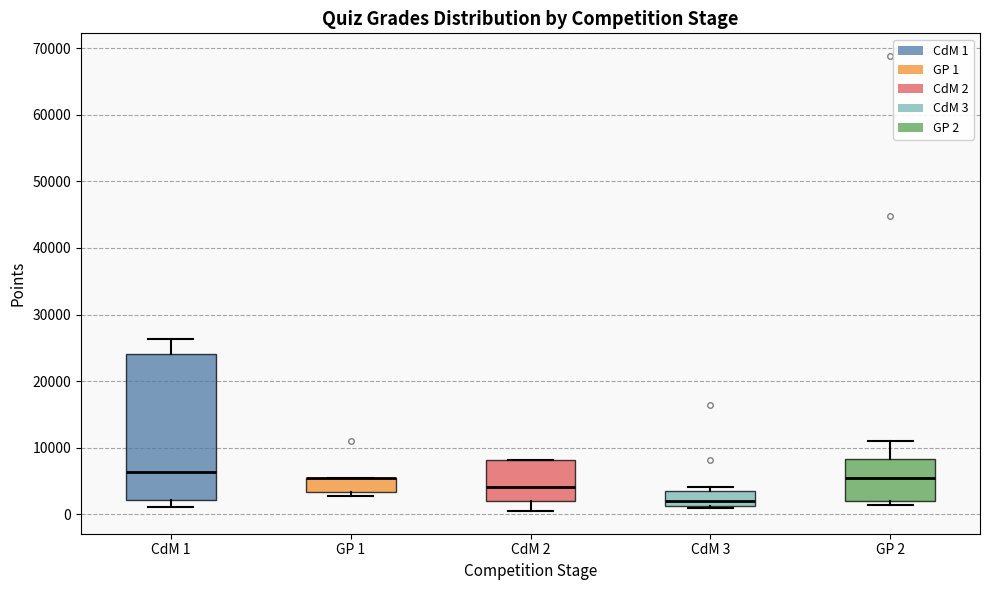

Comparing the boxes themselves (not the whiskers), which one is the tallest?

CdM 1